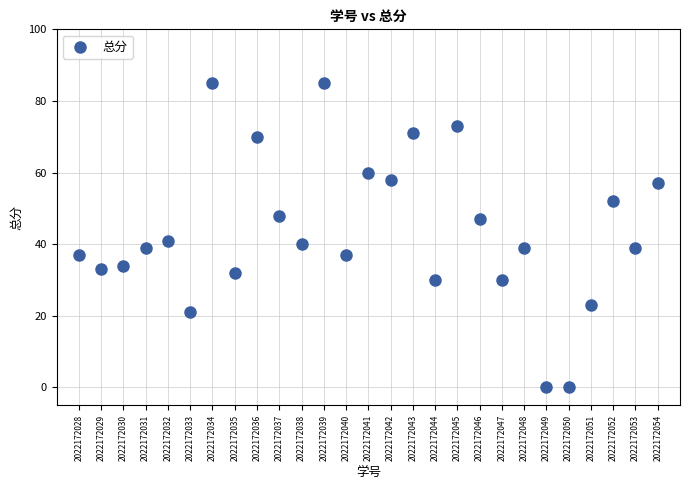

What is the range of Y values (max minus min)?

85